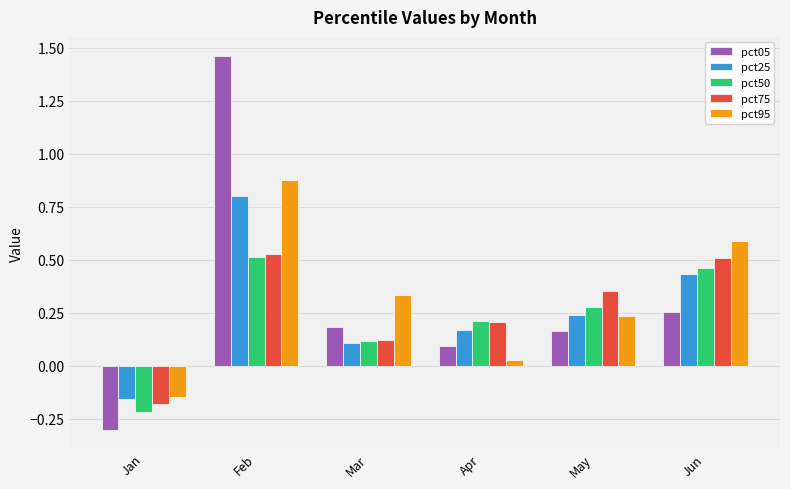

At which category does the chart reach its peak across all series?

Feb